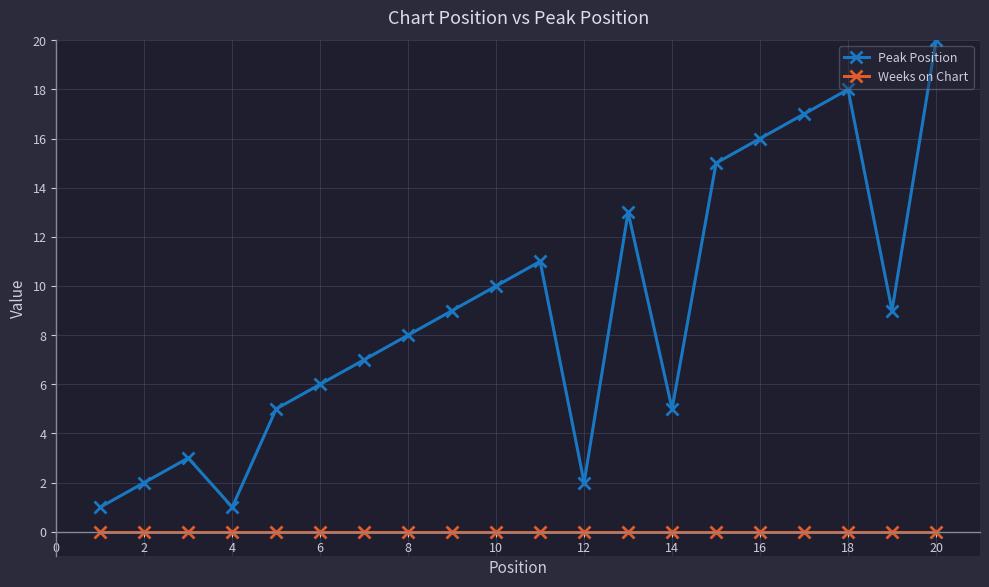

At how many categories does at least one series exceed 4?

15